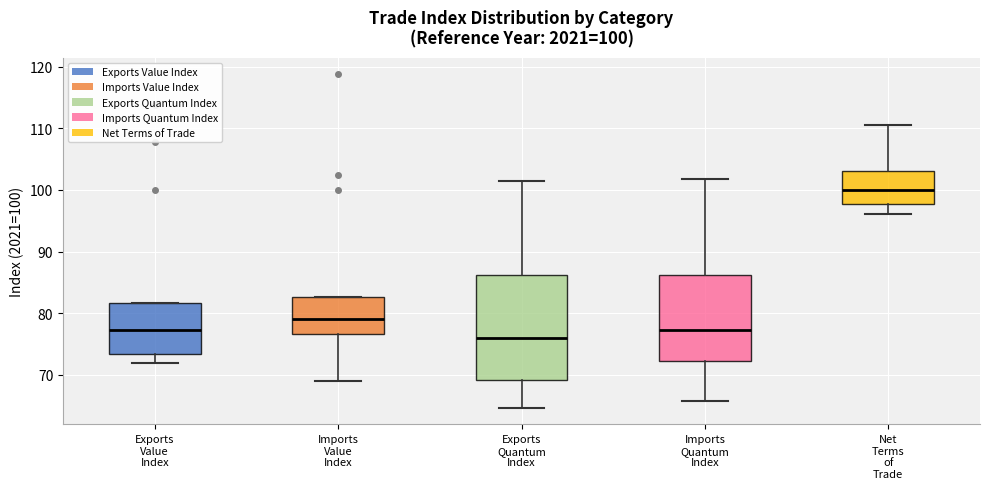

Which box is the tallest, from its lower edge to its upper edge?

Exports Quantum Index